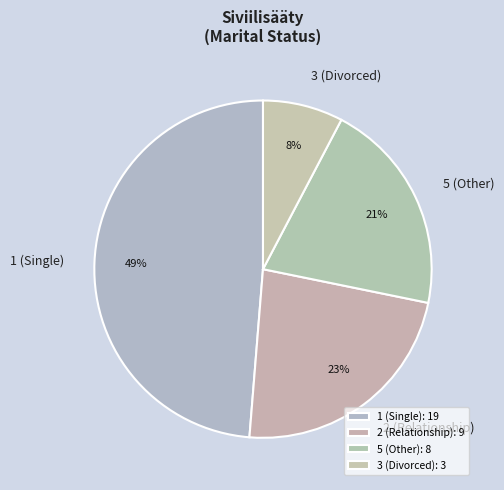

True or false: 3 (Divorced) accounts for 8% of the total.

True